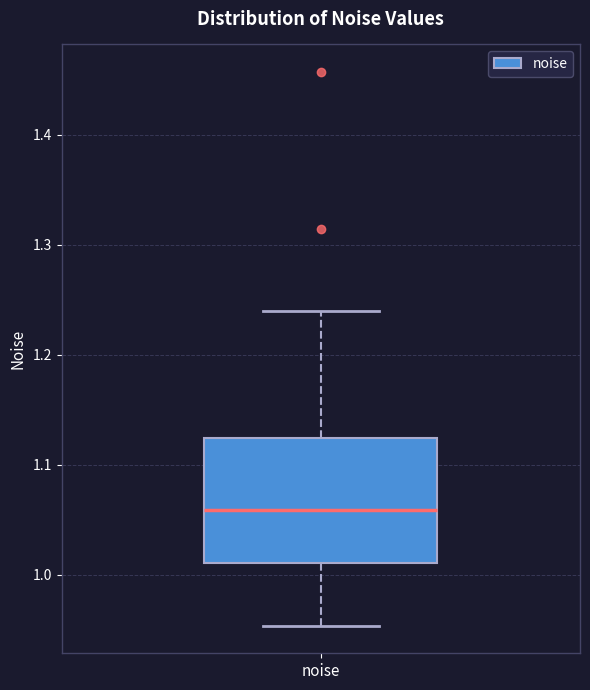

Where does the lower whisker of the box for noise end on the y-axis? The values are not printed on the chart, so give them approximately, as read against the axis.

0.95